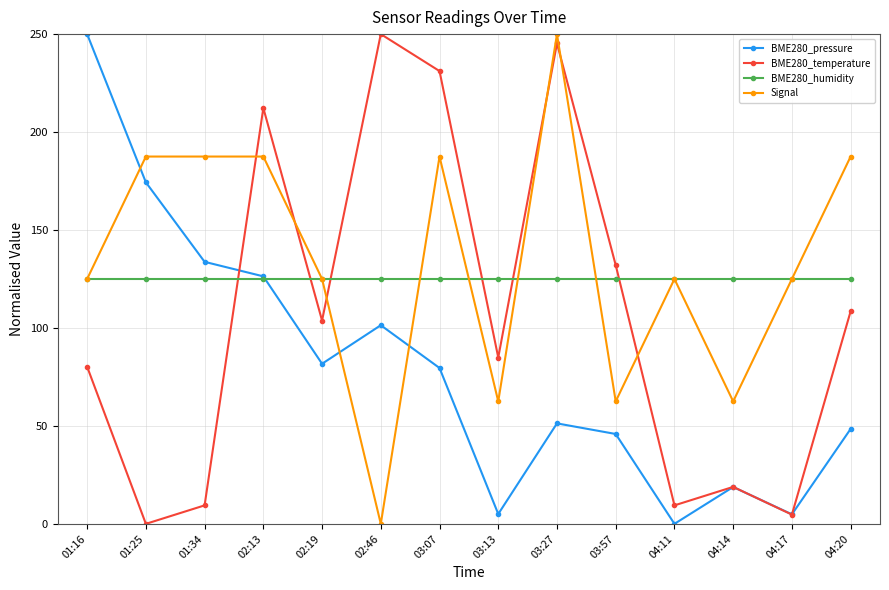

What is the label of the 6th point from the left?

02:46